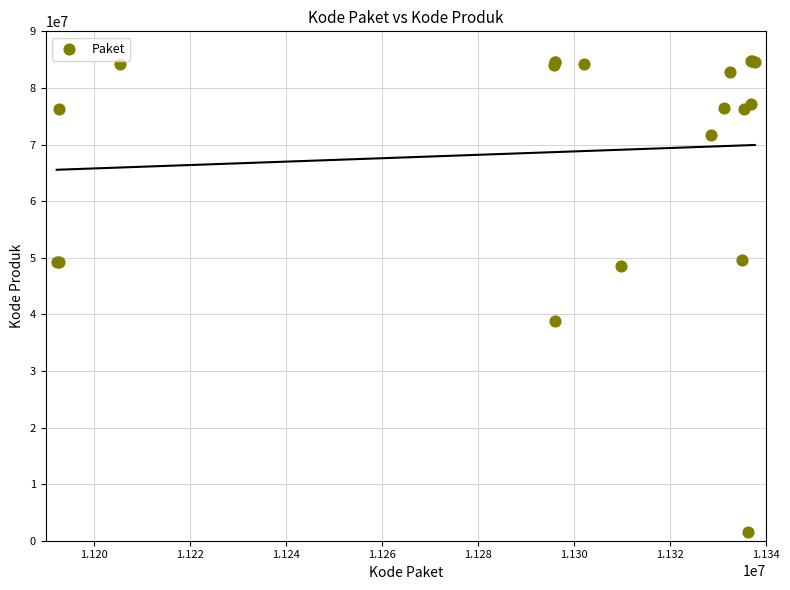

What Y value in the scatter plot is closest to 43108744?

38839757